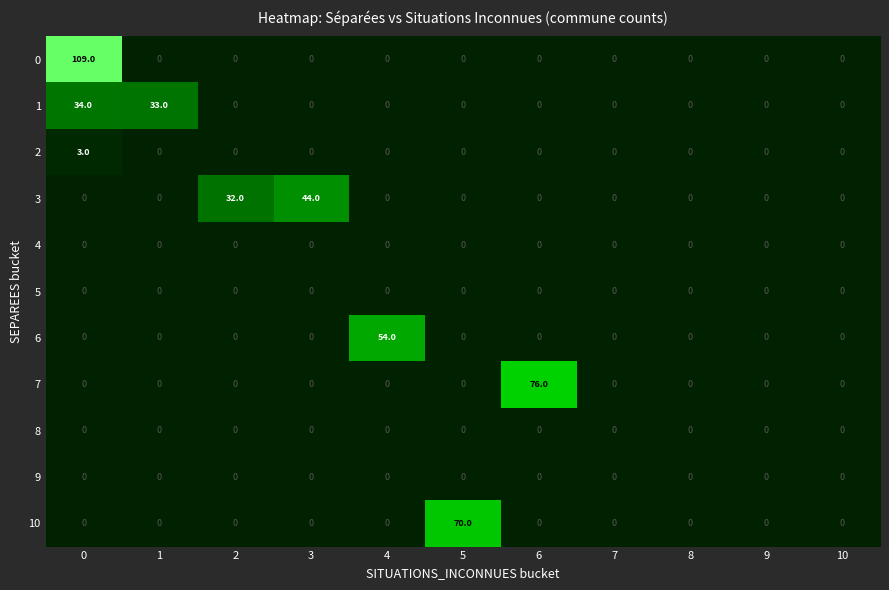

What is the sum of all 6 values?

54